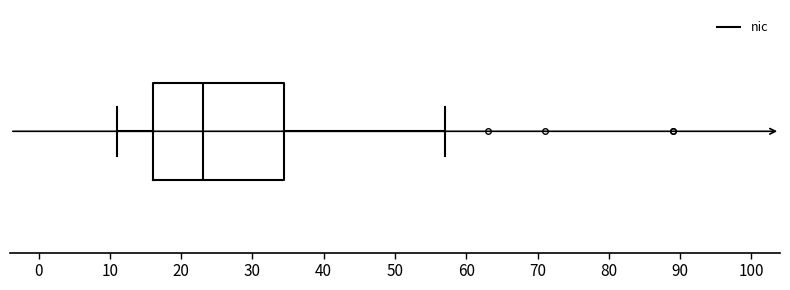

Transcribe this box plot: give where the median line is, the range the box spans, and where the two whiskers end, as read against the x-axis. The values are not printed on the chart, so give them approximately, as read against the axis.

median 23, box 16 to 35, whiskers 11 to 57